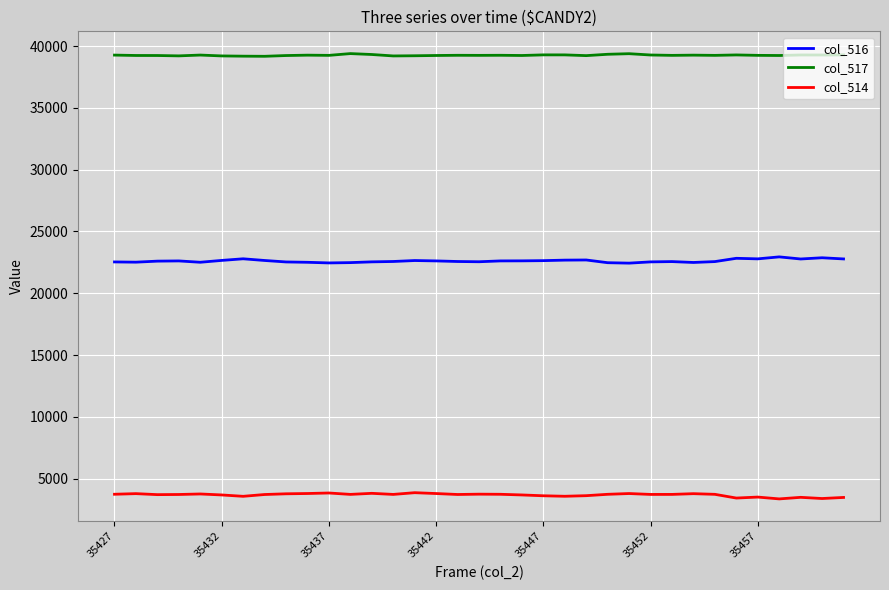

Rank the series by their maximum value, from lowest to highest.

col_514, col_516, col_517